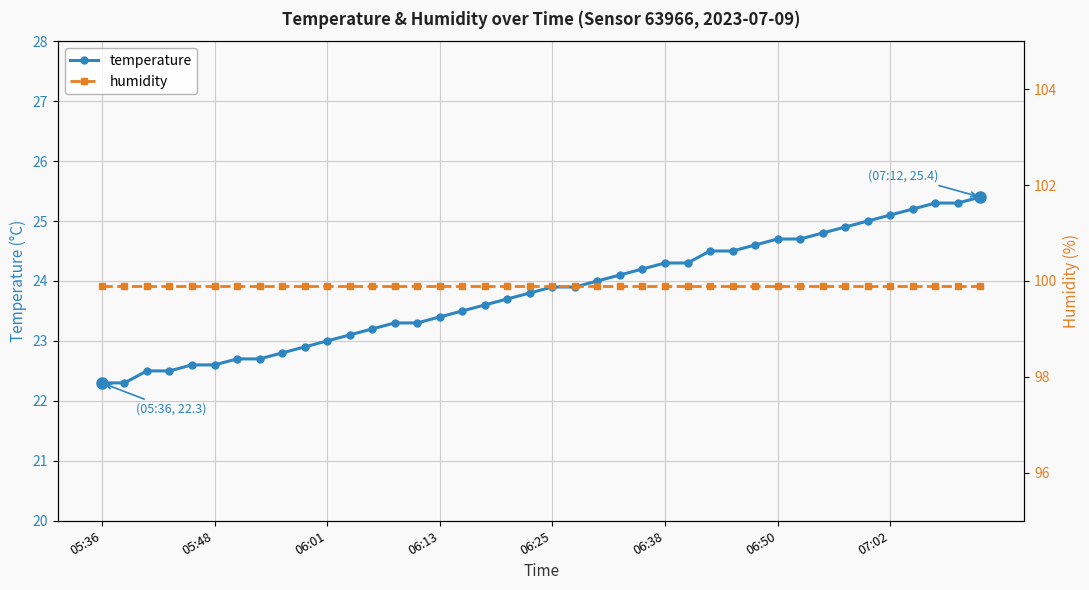

How many lines are shown in the chart?

2